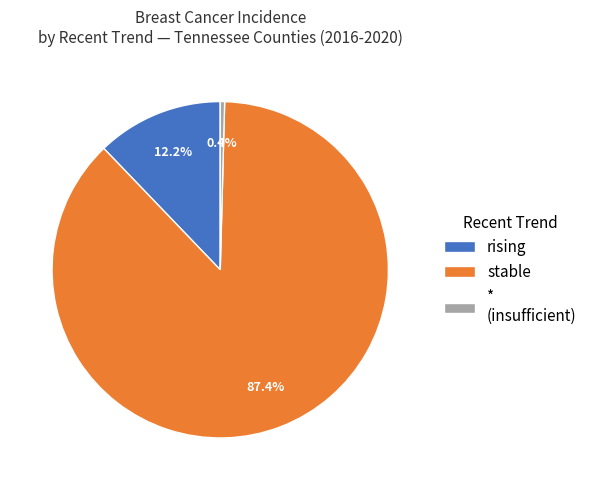

What is the majority slice?

stable